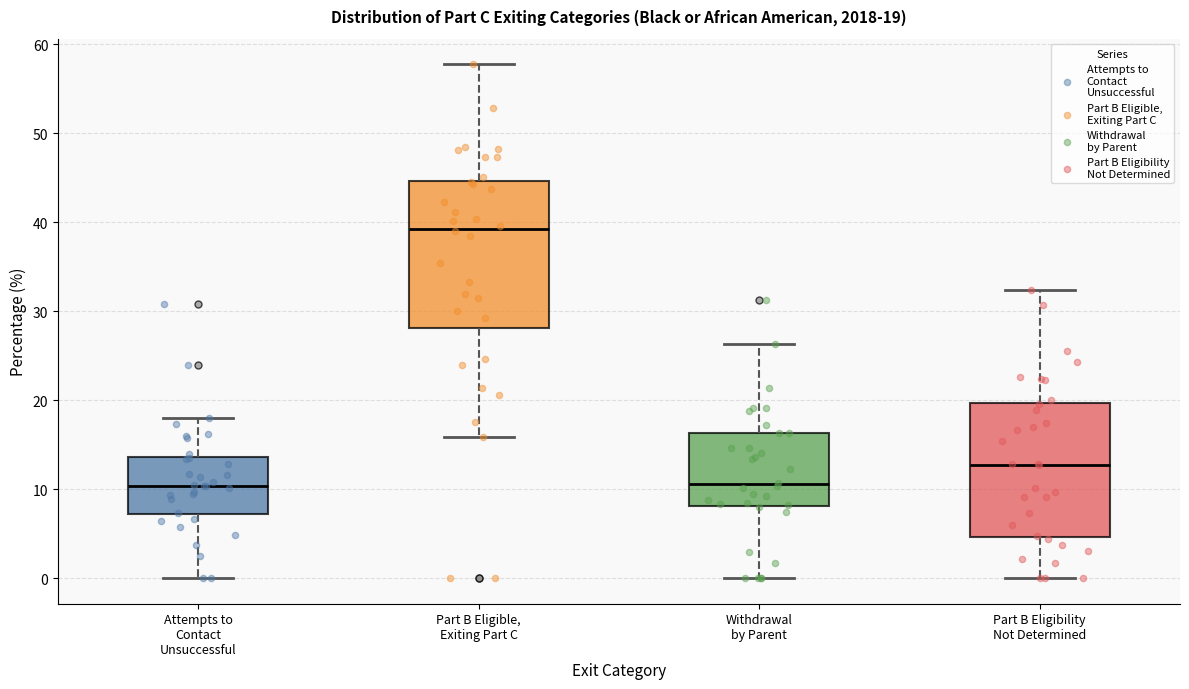

Comparing the boxes themselves (not the whiskers), which one is the tallest?

Part B Eligible, Exiting Part C